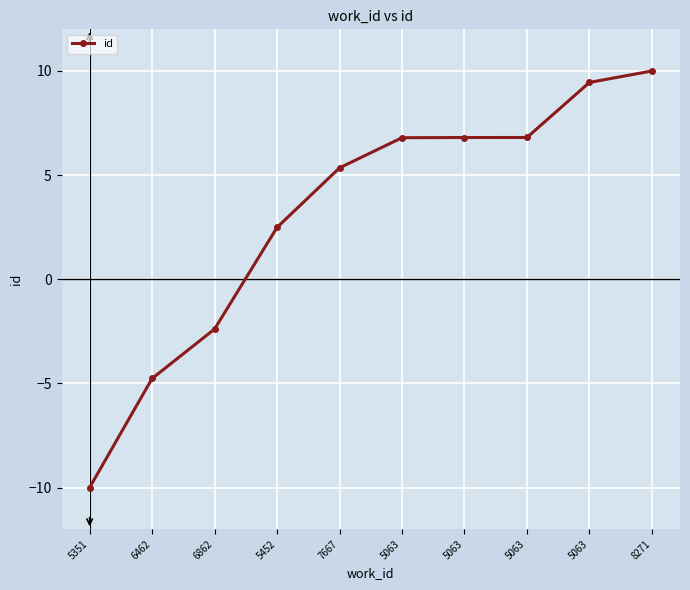

Which label corresponds to the smallest value in the chart?

5351